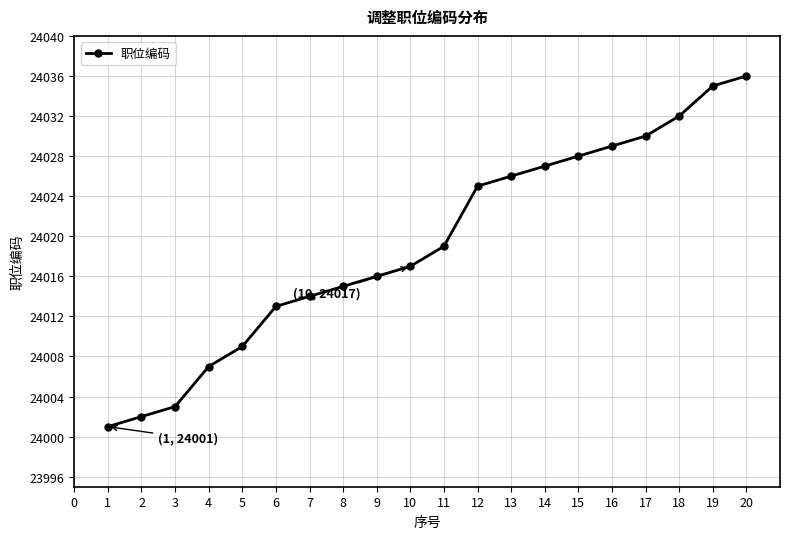

Reading left to right, extract all data points from this chart.

24001	24002	24003	24007	24009	24013	24014	24015	24016	24017	24019	24025	24026	24027	24028	24029	24030	24032	24035	24036